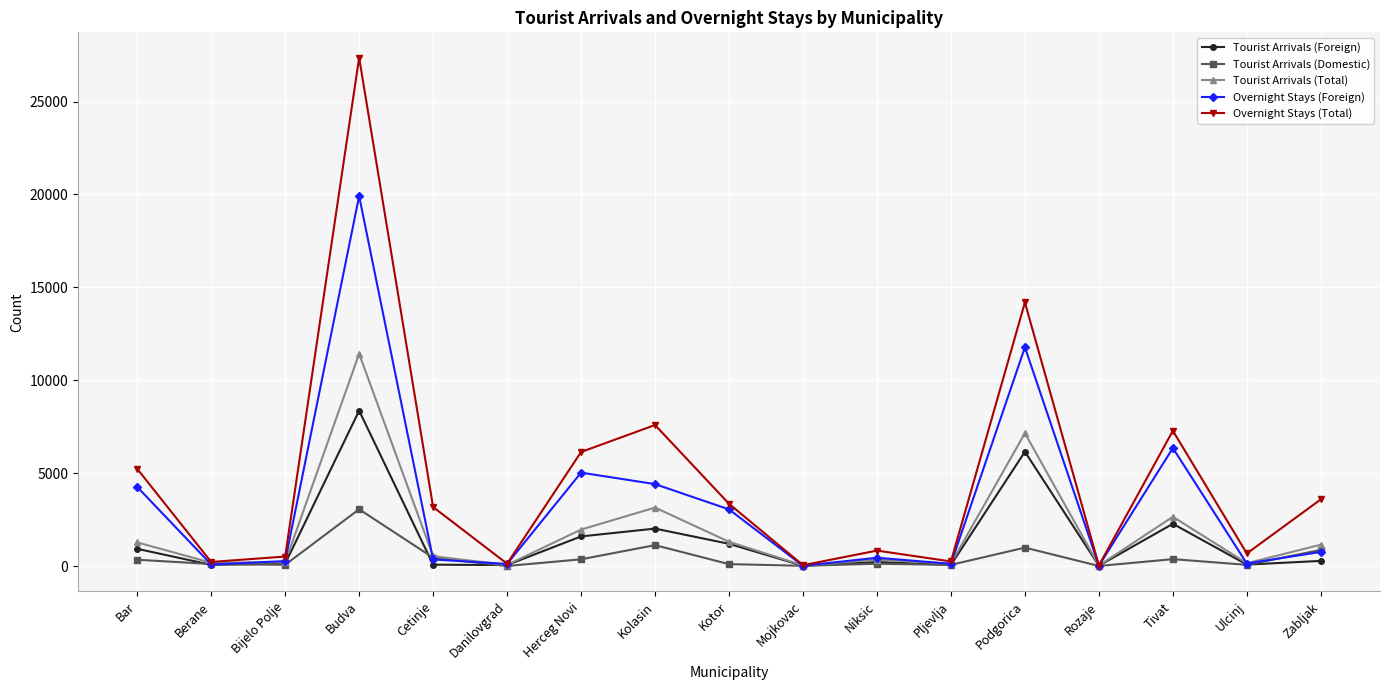

What is the difference between the Overnight Stays (Total) values at Cetinje and Berane?

2956